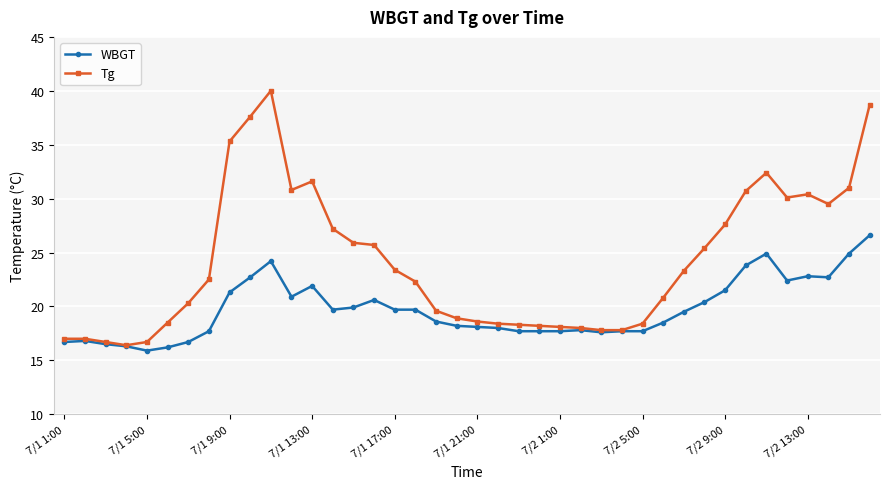

How many lines are shown in the chart?

2